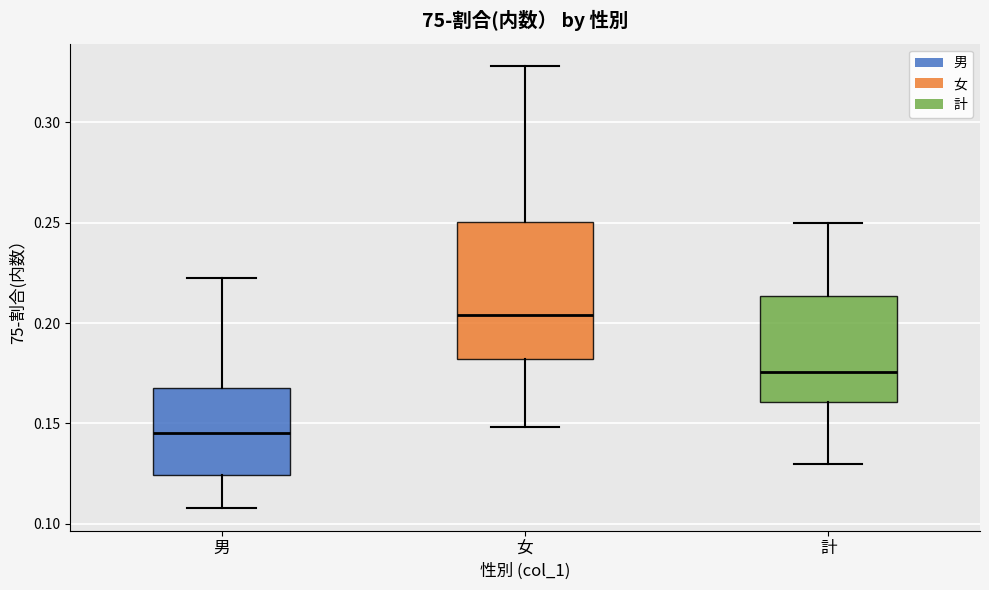

Reading left to right, transcribe this box plot: for each box, give where its median line is, the range the box spans, and where its two whiskers end, as read against the y-axis. The values are not printed on the chart, so give them approximately, as read against the axis.

男: median 0.145, box 0.125 to 0.170, whiskers 0.110 to 0.220
女: median 0.205, box 0.180 to 0.250, whiskers 0.150 to 0.330
計: median 0.175, box 0.160 to 0.215, whiskers 0.130 to 0.250